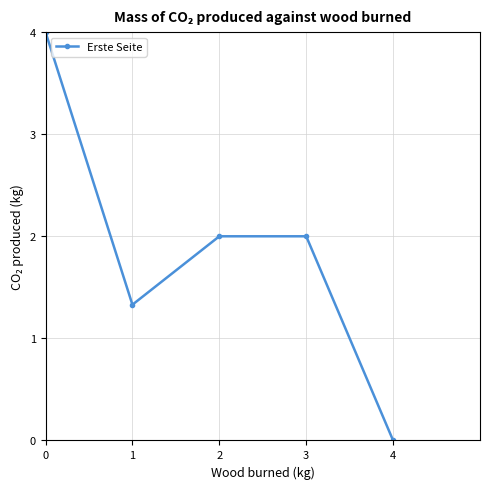

Where is the first local minimum?

1